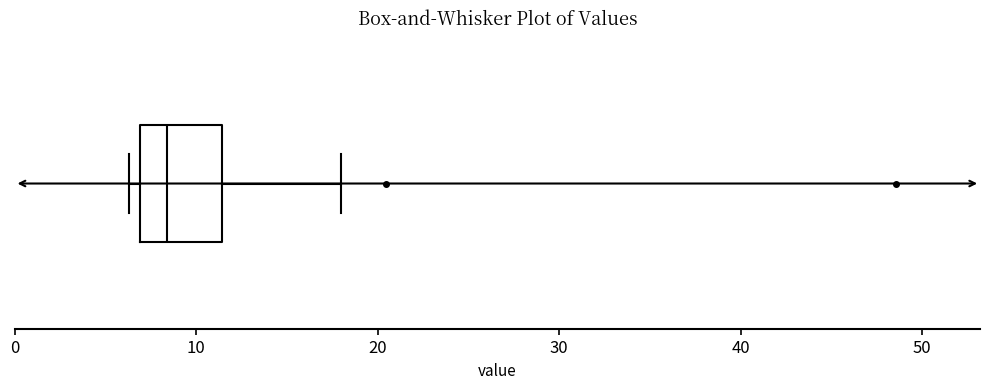

Where does the median line of the box sit on the x-axis? The values are not printed on the chart, so give them approximately, as read against the axis.

8